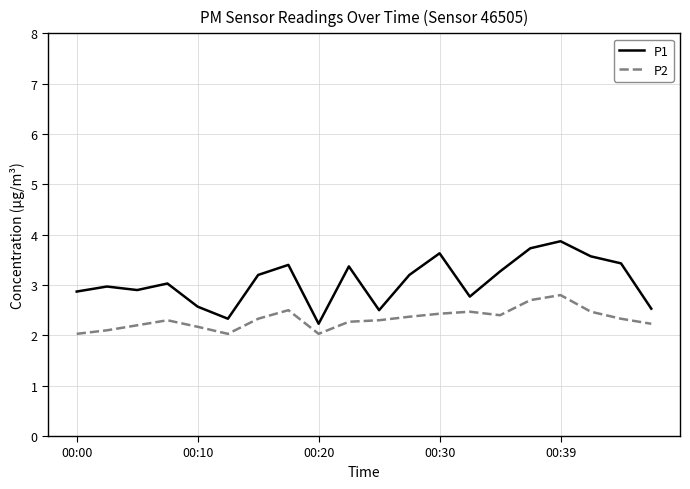

Rank the series by their maximum value, from highest to lowest.

P1, P2